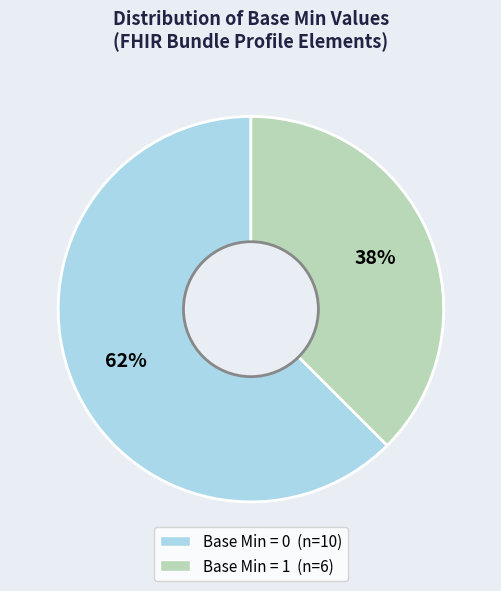

To the nearest percent, what is the average slice percentage?

50%